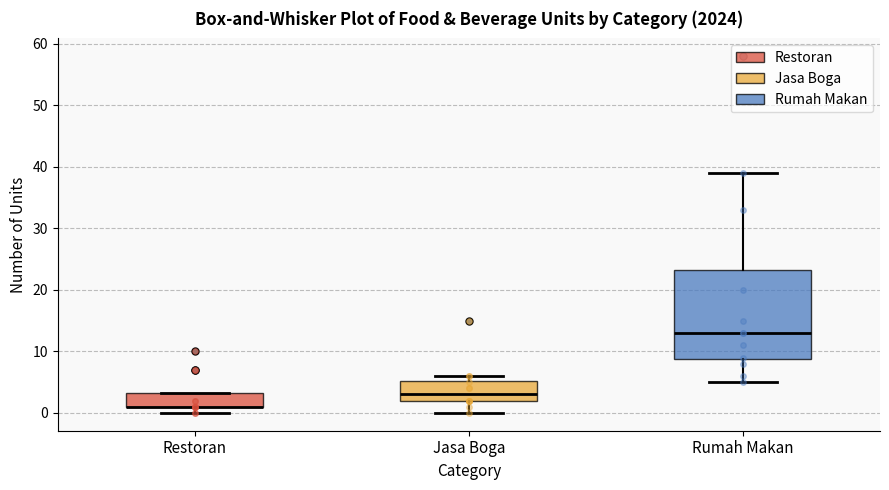

Comparing the boxes themselves (not the whiskers), which one is the tallest?

Rumah Makan